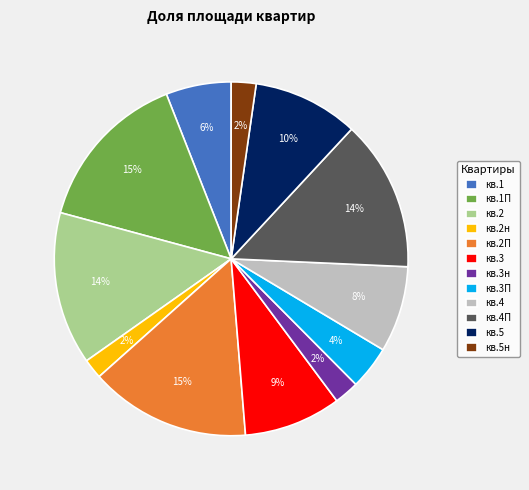

Is there any slice that represents more than half of the pie?

No